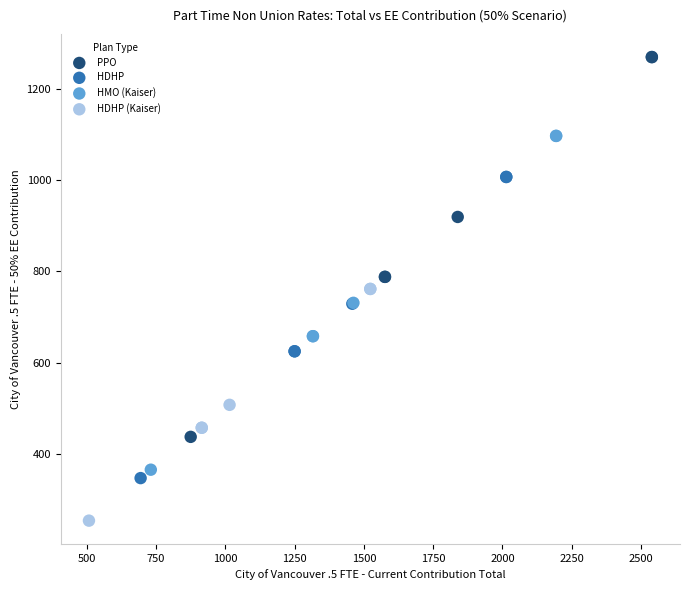

Which series contains the lowest Y value?

HDHP (Kaiser)